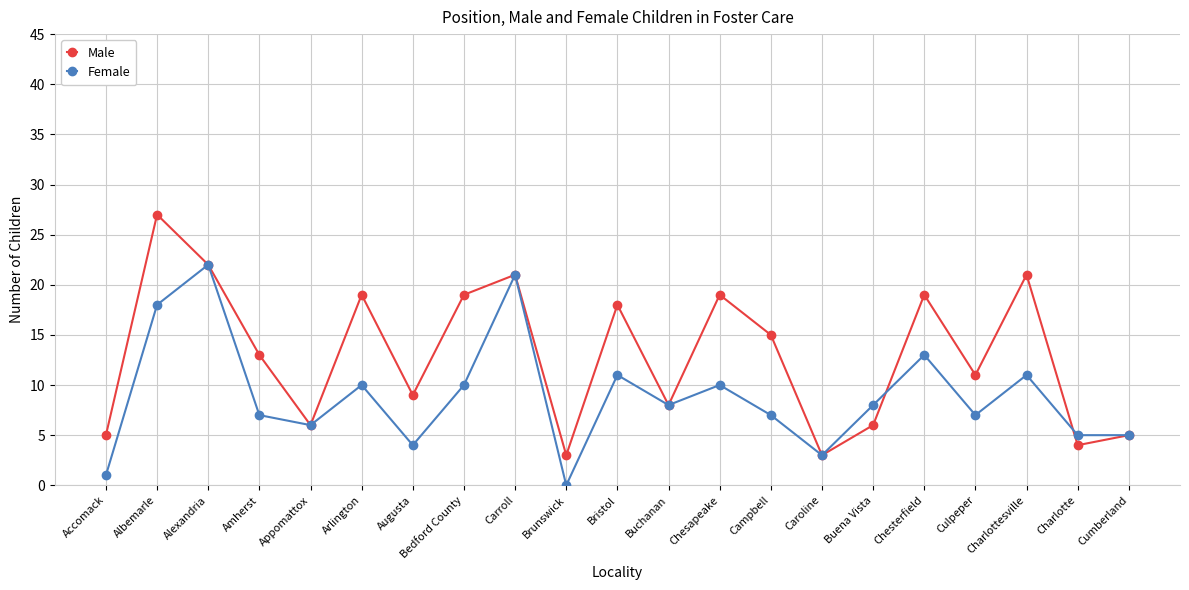

Reading left to right, list all the values displayed in this chart.

Male: Accomack=5	Albemarle=27	Alexandria=22	Amherst=13	Appomattox=6	Arlington=19	Augusta=9	Bedford County=19	Carroll=21	Brunswick=3	Bristol=18	Buchanan=8	Chesapeake=19	Campbell=15	Caroline=3	Buena Vista=6	Chesterfield=19	Culpeper=11	Charlottesville=21	Charlotte=4	Cumberland=5
Female: Accomack=1	Albemarle=18	Alexandria=22	Amherst=7	Appomattox=6	Arlington=10	Augusta=4	Bedford County=10	Carroll=21	Brunswick=0	Bristol=11	Buchanan=8	Chesapeake=10	Campbell=7	Caroline=3	Buena Vista=8	Chesterfield=13	Culpeper=7	Charlottesville=11	Charlotte=5	Cumberland=5